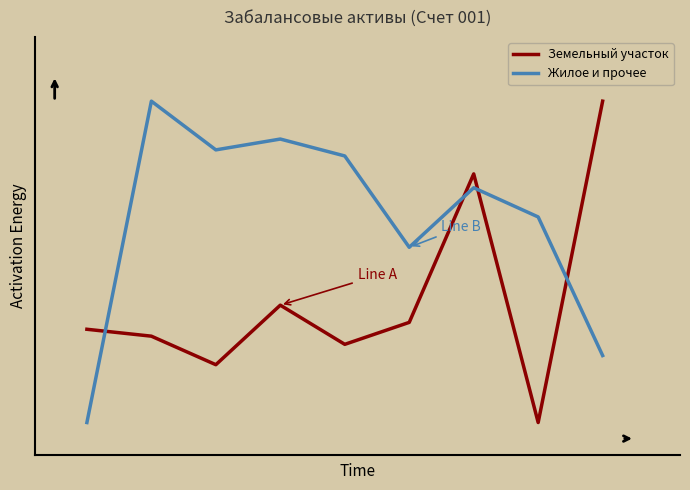

How many interior local valleys does the Земельный участок series have?

3